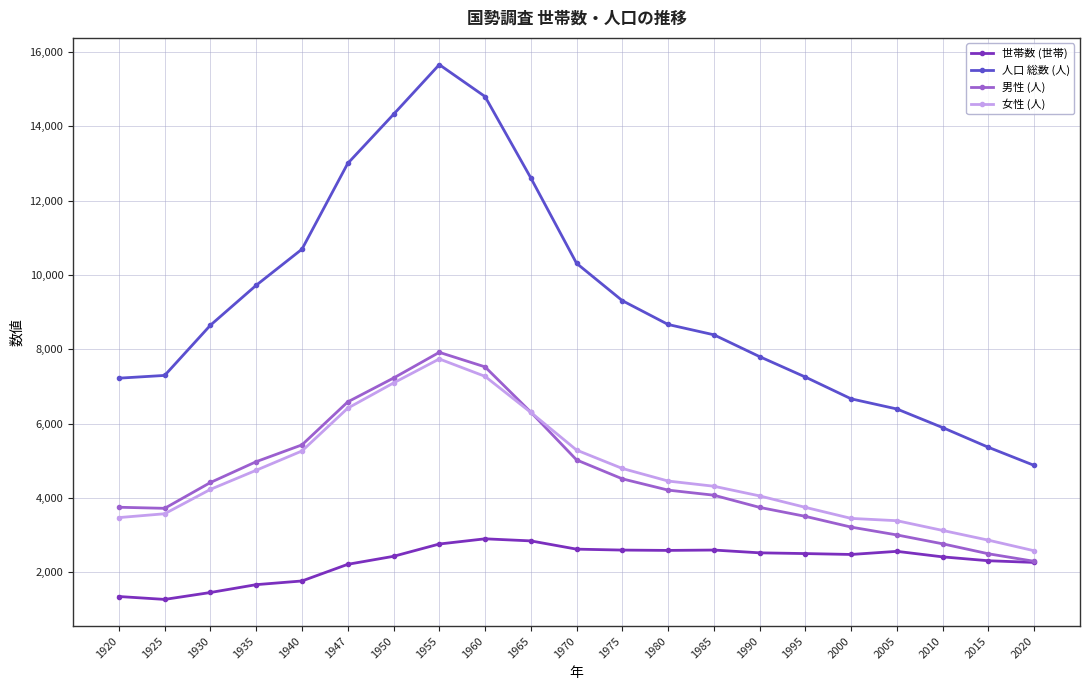

How many intersections are there between 男性 (人) and 女性 (人)?

1